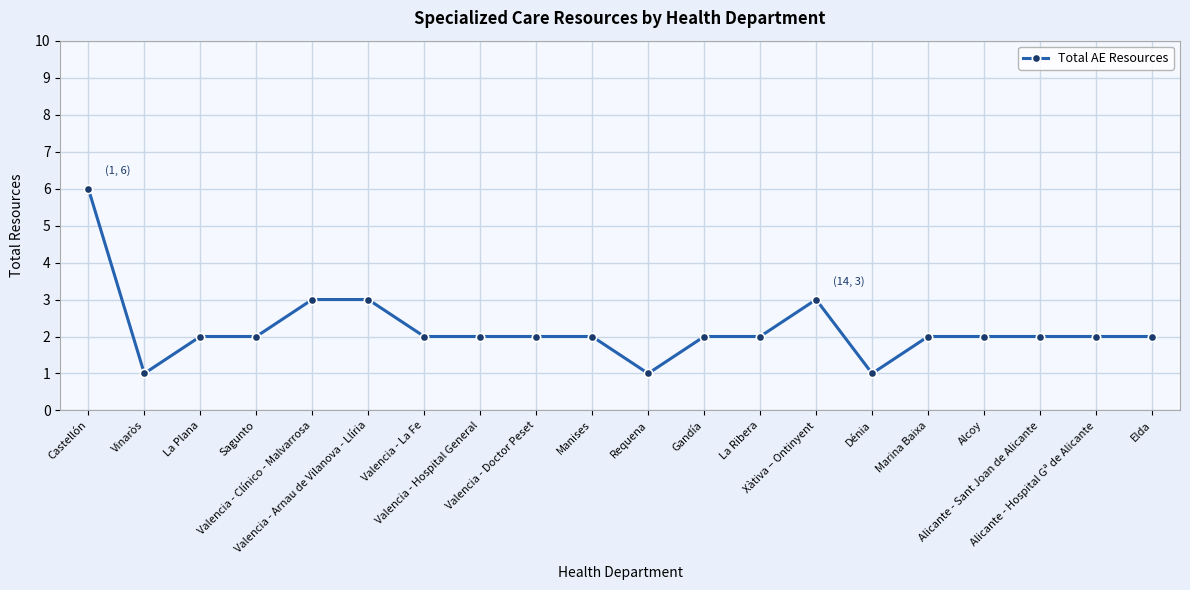

Is it true that the value at Valencia - La Fe is 3?

False